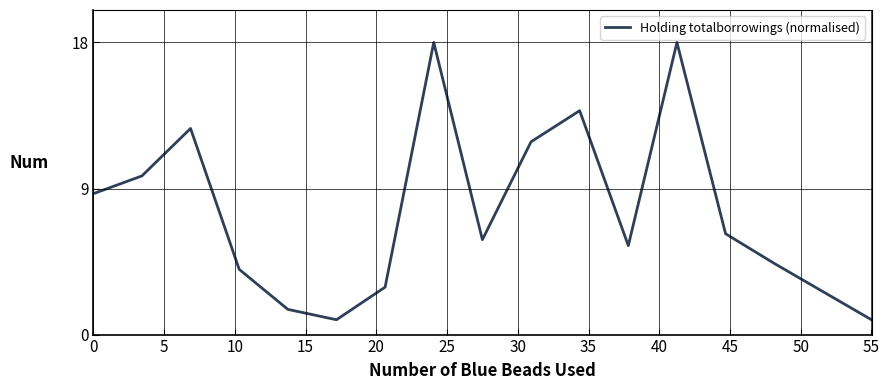

What is the maximum value shown in the chart?

18.0